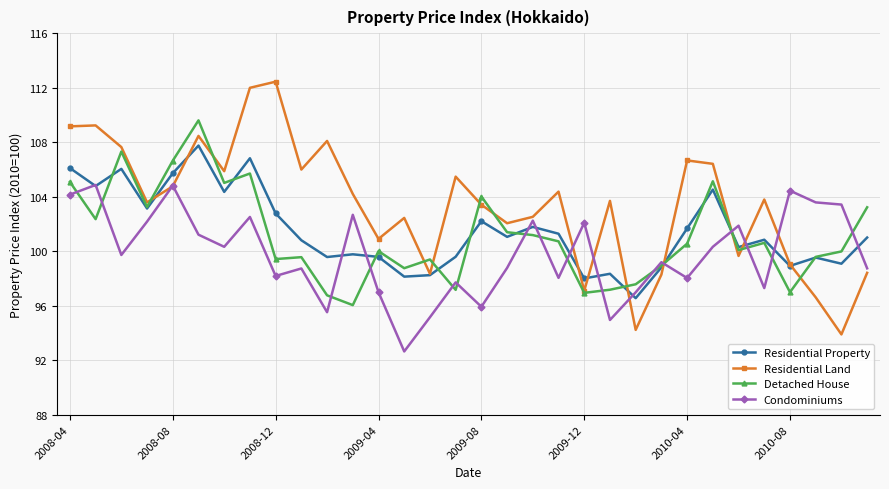

Which series has the largest total across all categories?

Residential Land